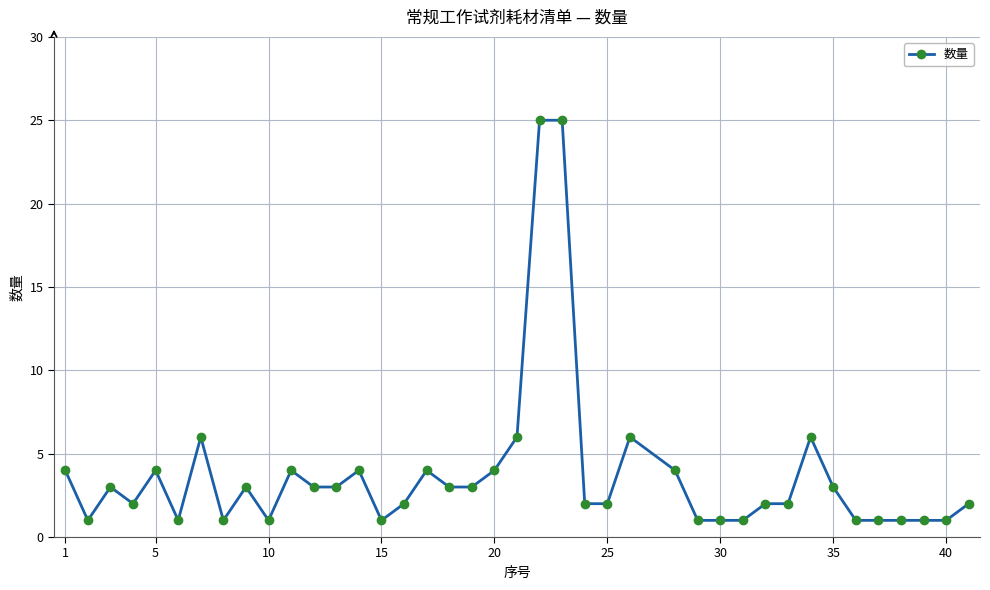

True or false: the data has more than 0 interior local peaks.

True